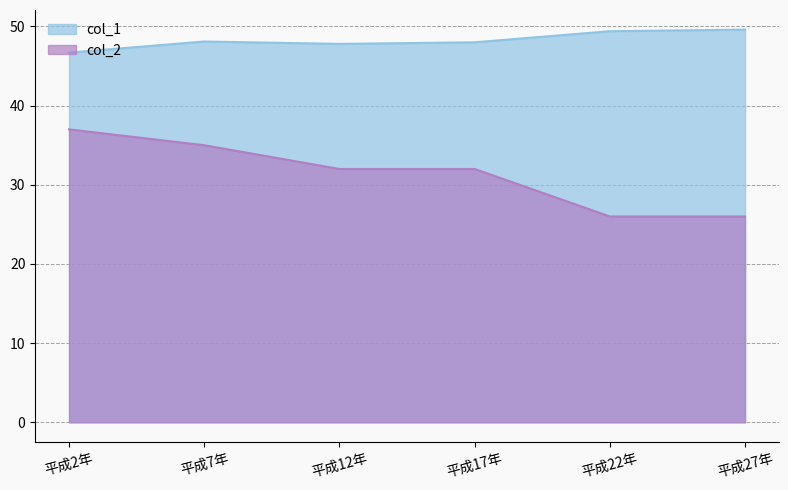

At how many categories does at least one series exceed 39?

6